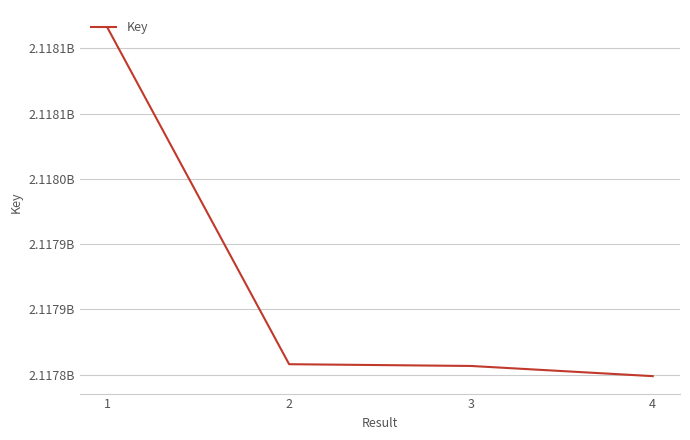

Is it true that the value at 3 is 2117856607?

True